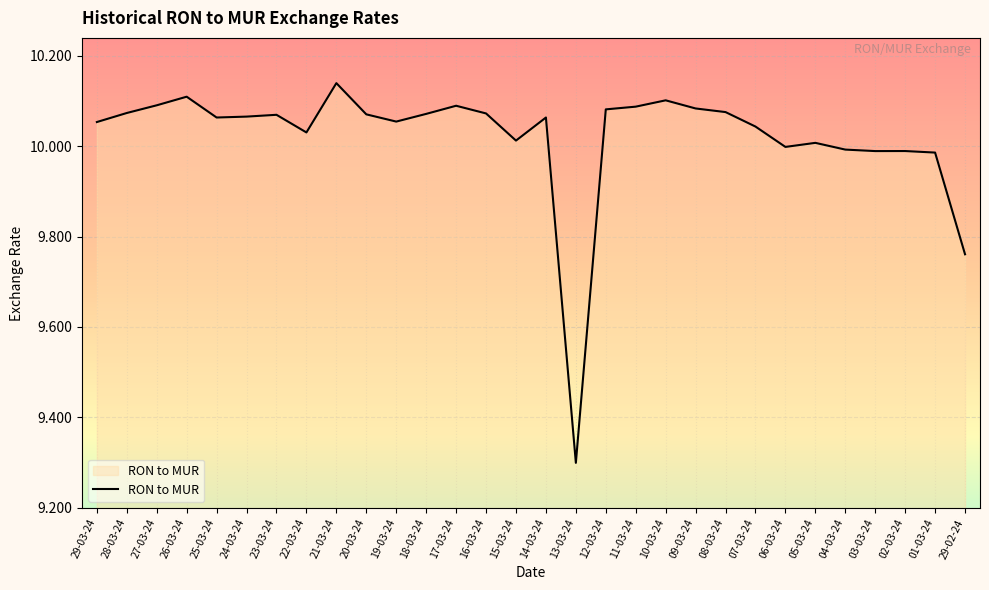

At which category does the chart reach its minimum across all series?

13-03-24